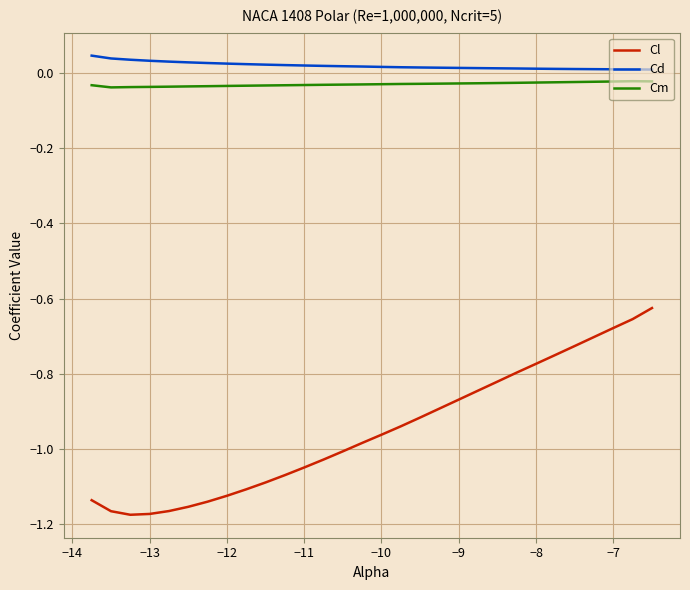

Rank the series by their maximum value, from lowest to highest.

Cl, Cm, Cd